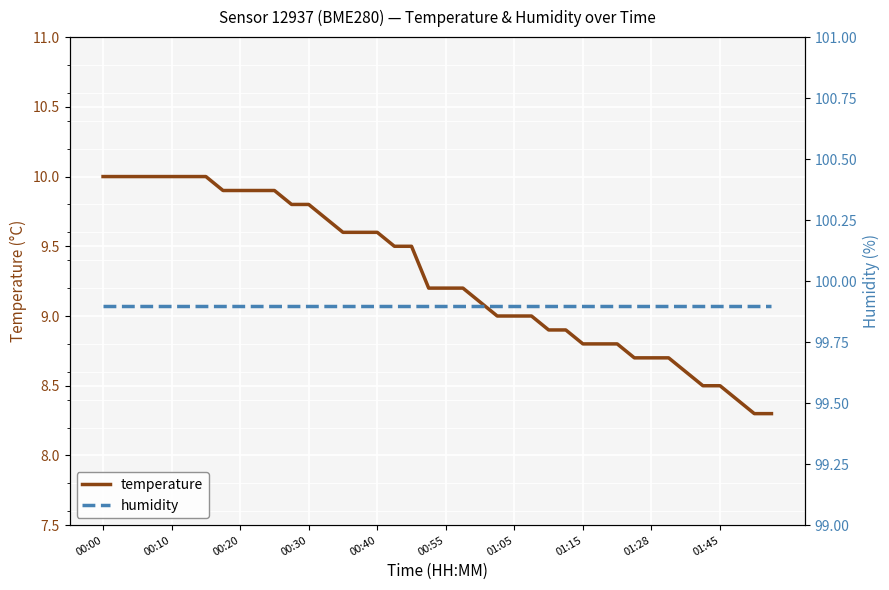

Is the value of humidity at 11 greater than the value of temperature at 29?

Yes